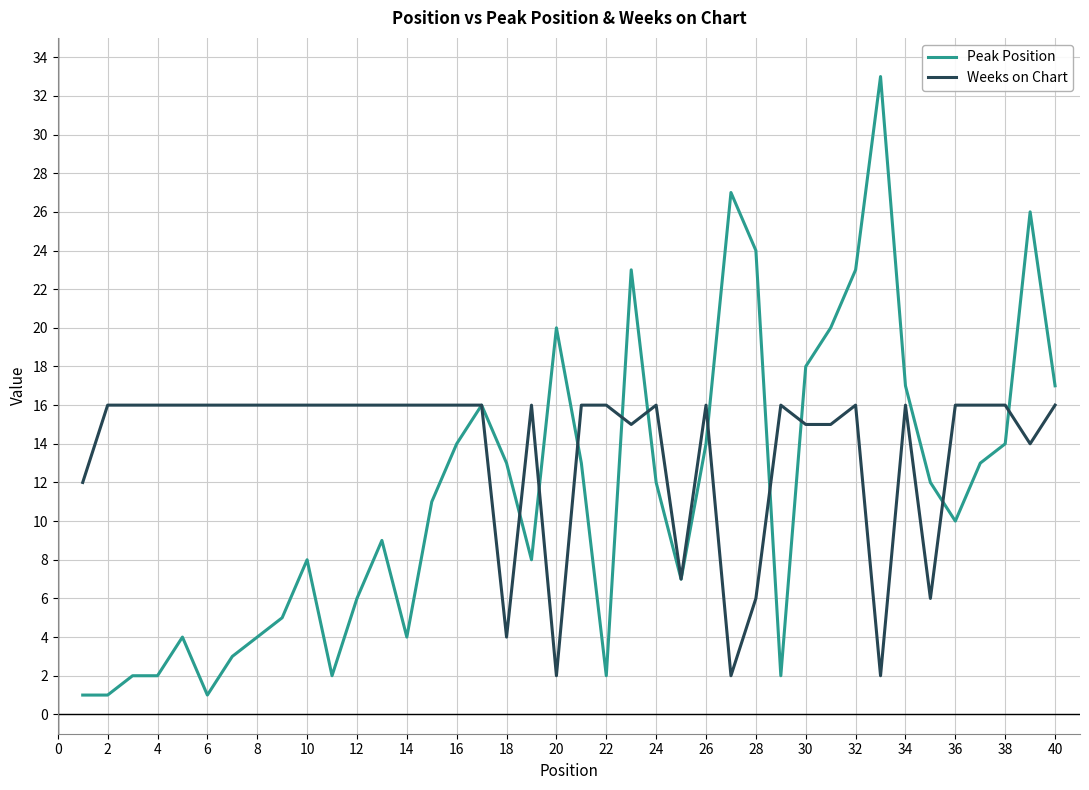

Which series has the widest spread of values?

Peak Position